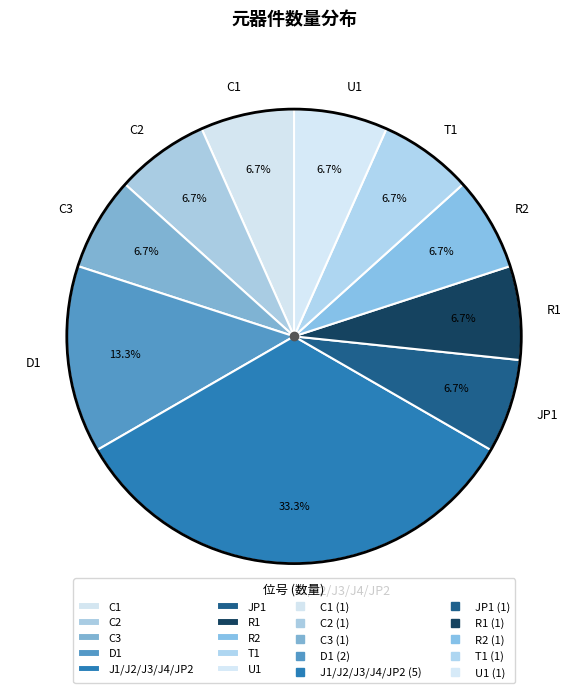

Is there a majority slice in this chart?

No